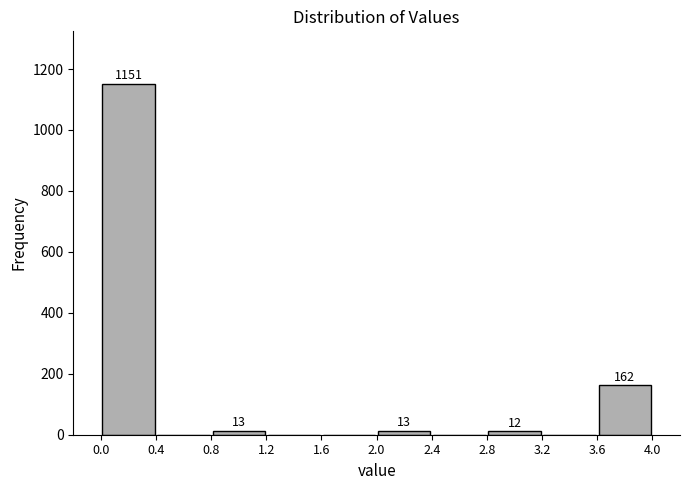

Which range on the x-axis has the tallest bar?

0.0 to 0.4